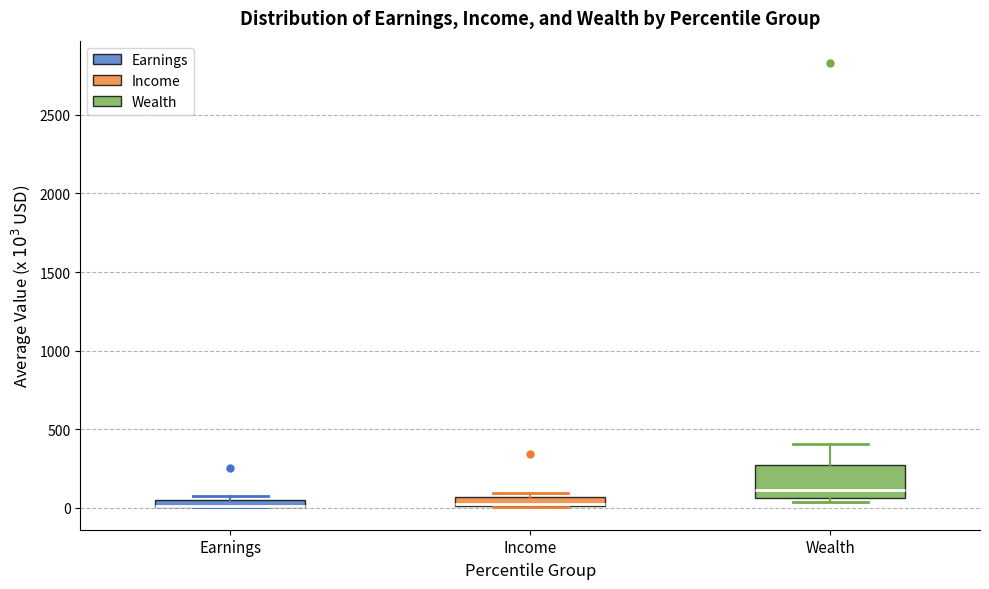

Where is the lower edge of the box for Income on the y-axis? The values are not printed on the chart, so give them approximately, as read against the axis.

0